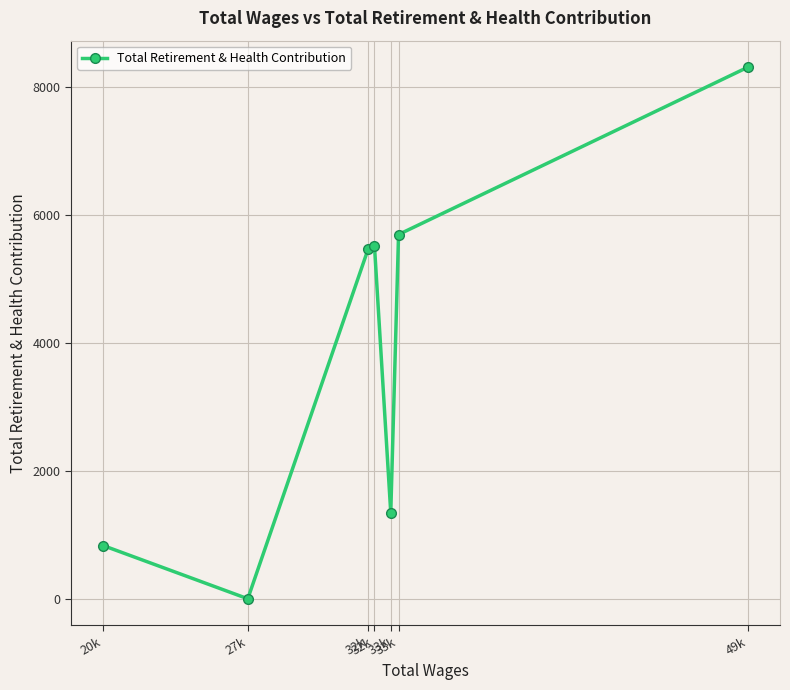

Reading left to right, list all the values displayed in this chart.

20k=832	27k=0	32k=5472	32k=5523	33k=1345	33k=5698	49k=8315